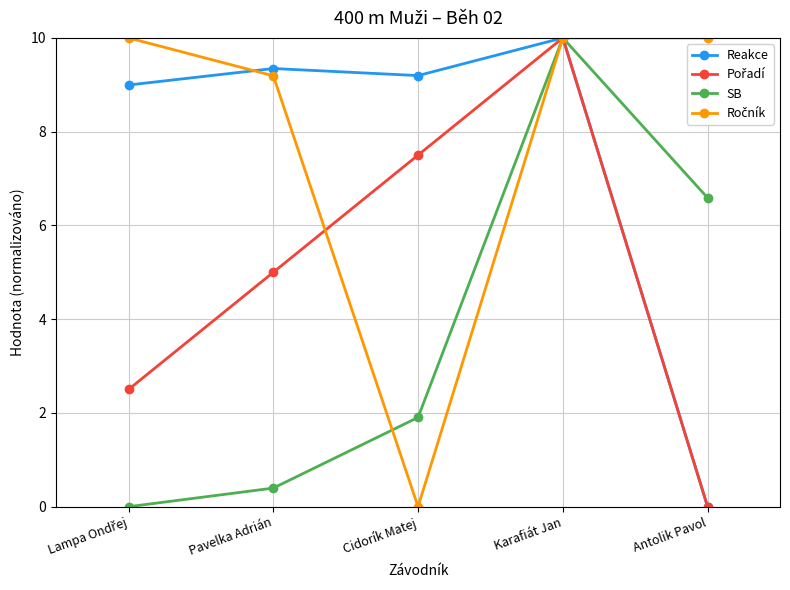

Is it true that Reakce equals 12.3 at Pavelka Adrián?

False